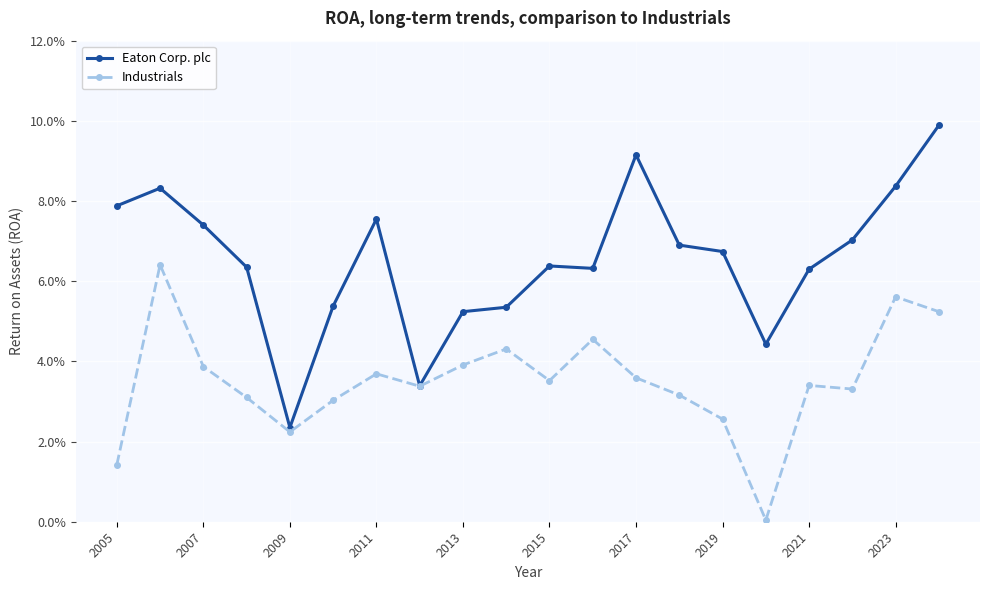

True or false: Eaton Corp. plc and Industrials intersect in this chart.

False